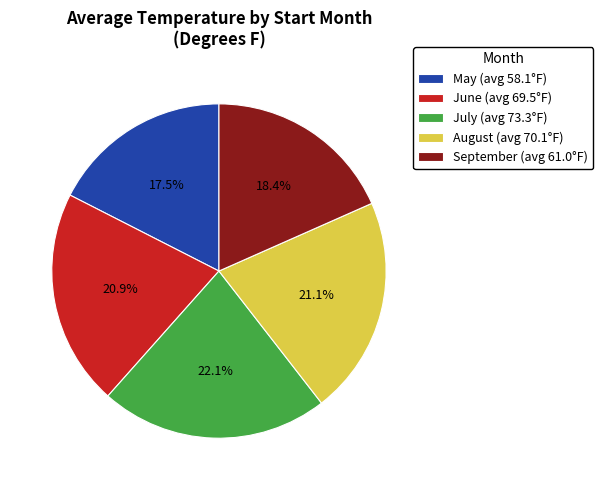

To the nearest percent, what is the difference between the largest and smallest slice percentages?

5%